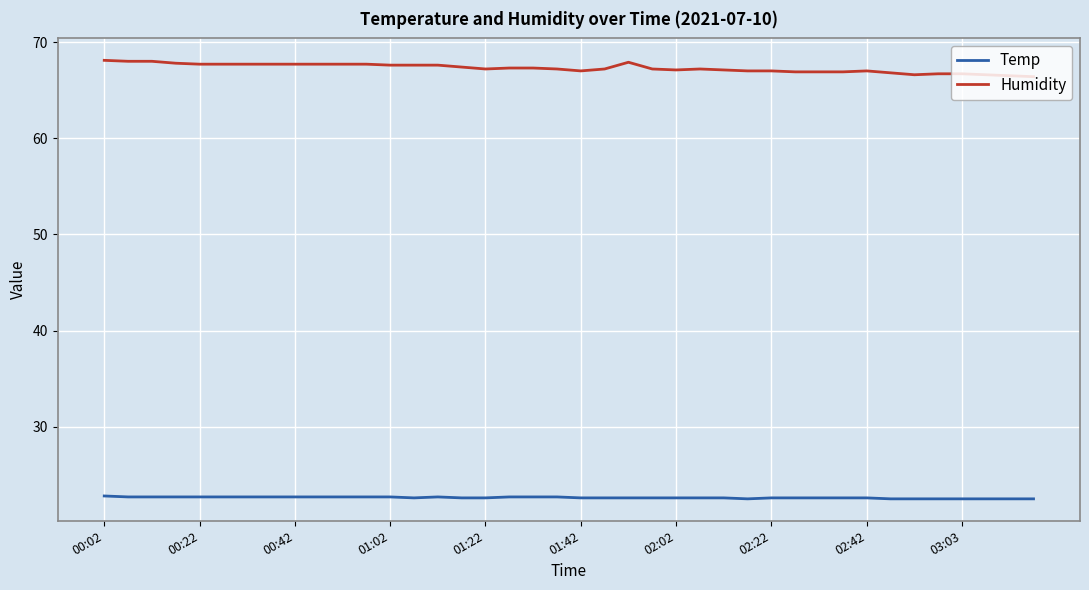

Rank the series by their maximum value, from lowest to highest.

Temp, Humidity